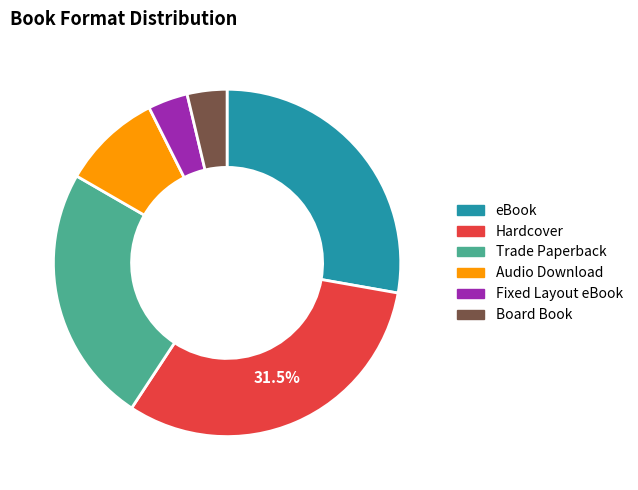

Which has a higher value, Audio Download or Hardcover?

Hardcover